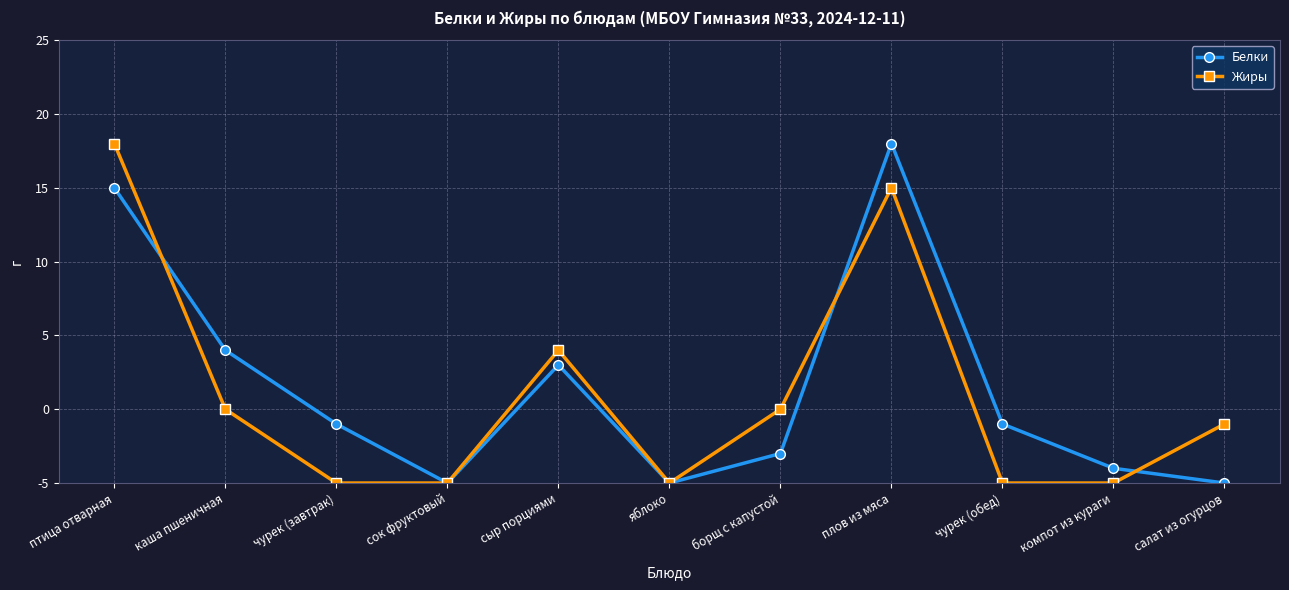

Read the Белки value at сыр порциями.

8